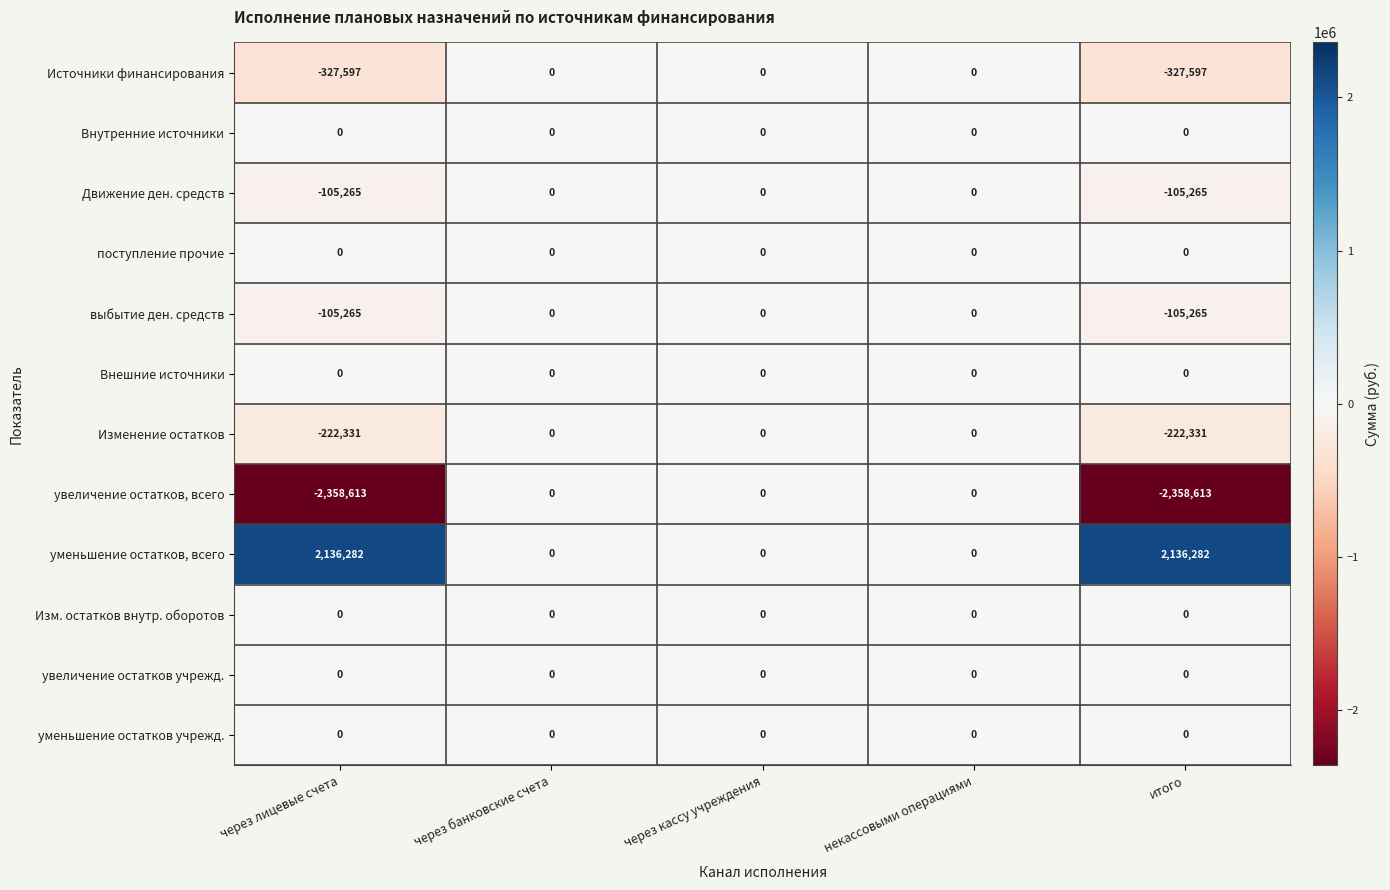

The увеличение остатков учрежд. series shows 0 at итого. True or false?

True